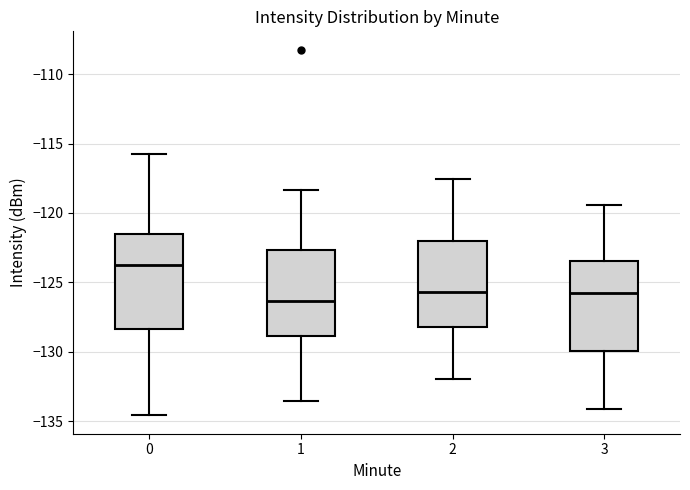

Where does the upper whisker of the box at x = 0 end on the y-axis? The values are not printed on the chart, so give them approximately, as read against the axis.

-115.5